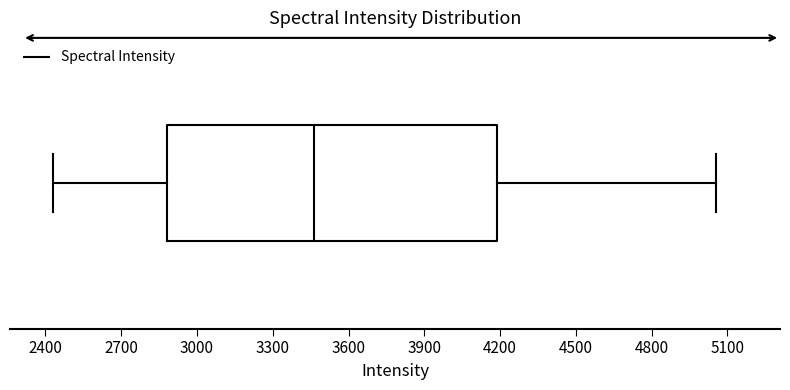

Where is the right edge of the box on the x-axis? The values are not printed on the chart, so give them approximately, as read against the axis.

4200